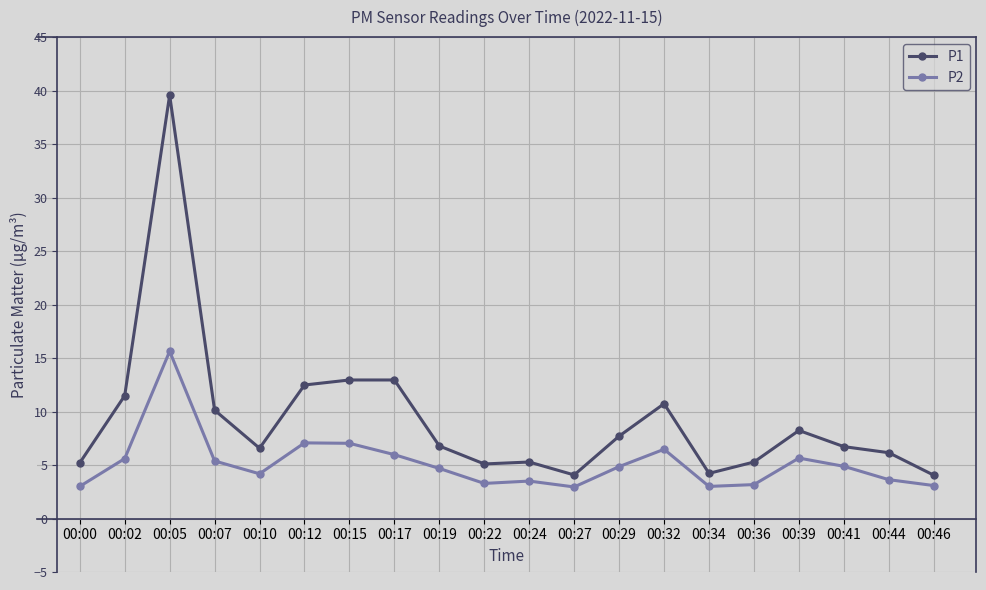

Where is the first local minimum for P2?

00:10